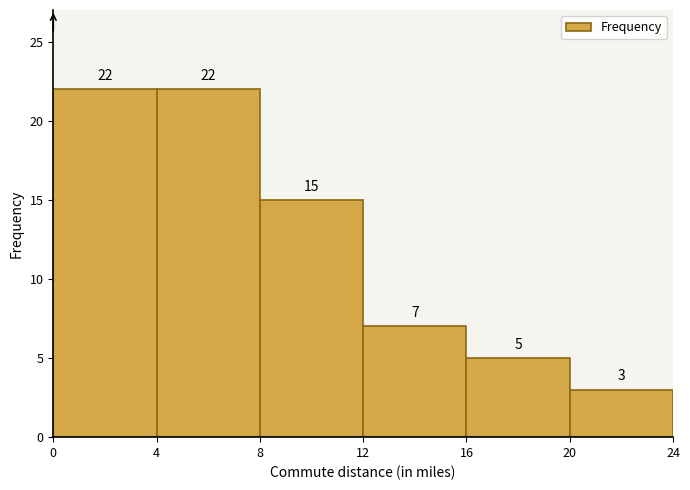

Reading left to right, transcribe this chart: for each bar, give the range it covers on the x-axis and its height.

0 to 4: 22
4 to 8: 22
8 to 12: 15
12 to 16: 7
16 to 20: 5
20 to 24: 3